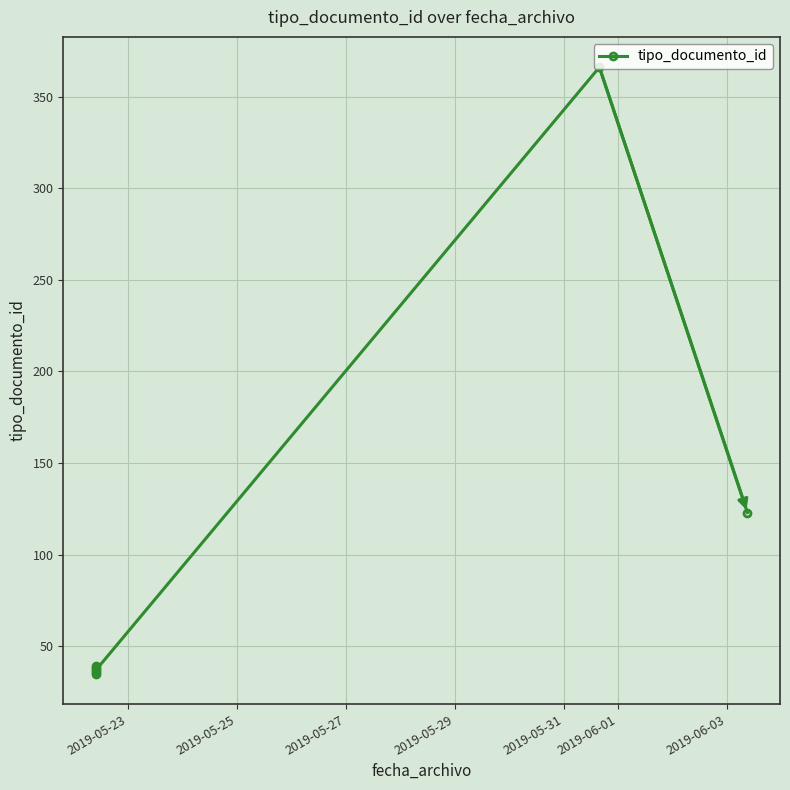

The value at 2019-06-01 is 366. True or false?

True